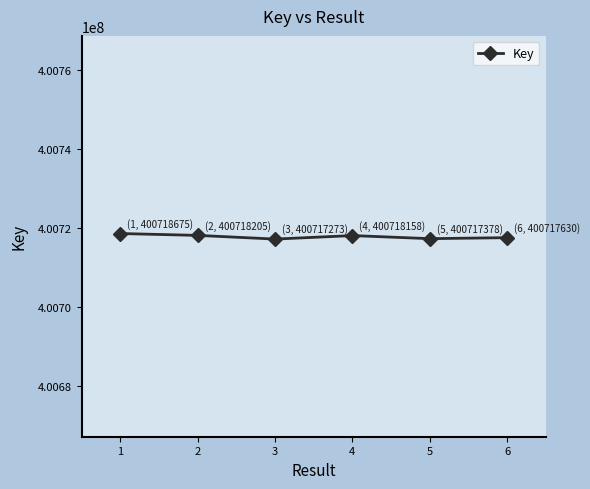

Count the number of categories in the chart.

6